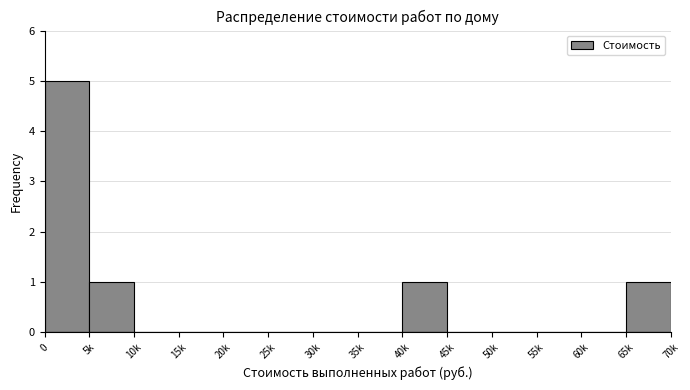

Reading left to right, list all the values displayed in this chart.

0=5	5k=1	10k=0	15k=0	20k=0	25k=0	30k=0	35k=0	40k=1	45k=0	50k=0	55k=0	60k=0	65k=1